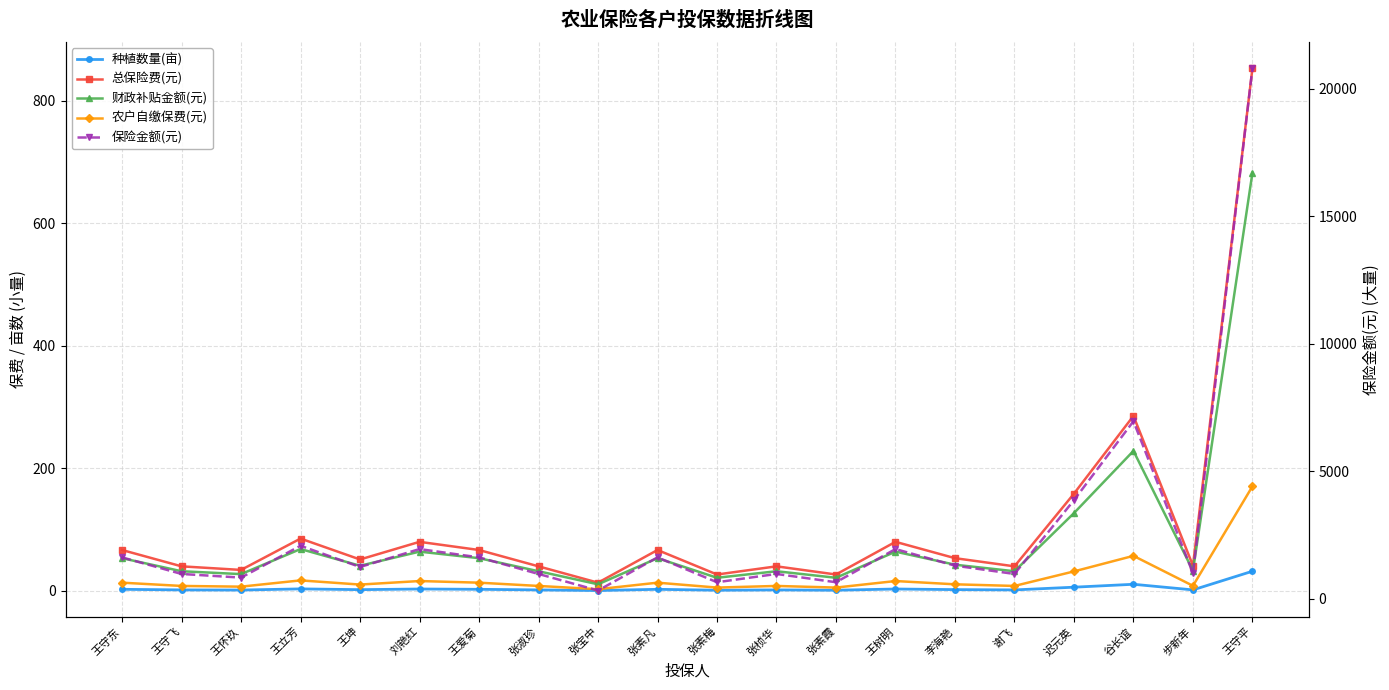

Rank the series by their maximum value, from lowest to highest.

种植数量(亩), 农户自缴保费(元), 财政补贴金额(元), 总保险费(元), 保险金额(元)